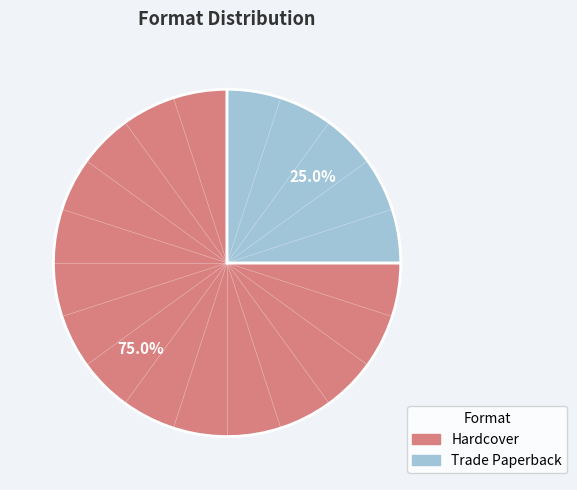

Does any single category account for the majority?

Yes